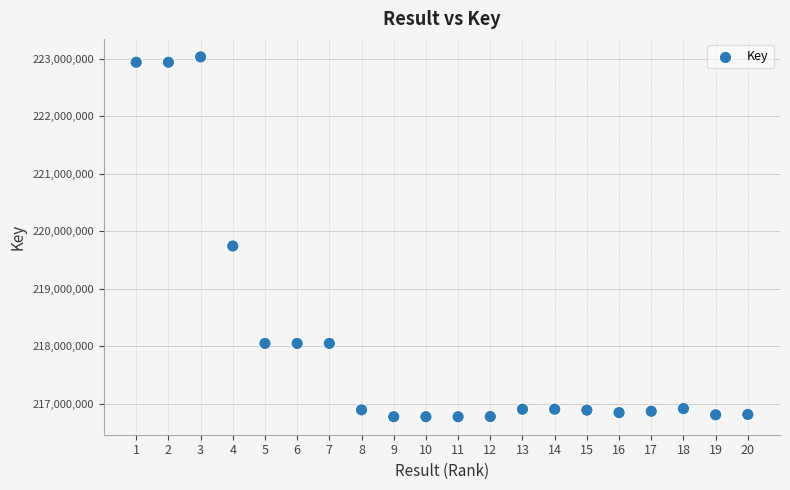

What Y value in the scatter plot is closest to 219900489?

219739668